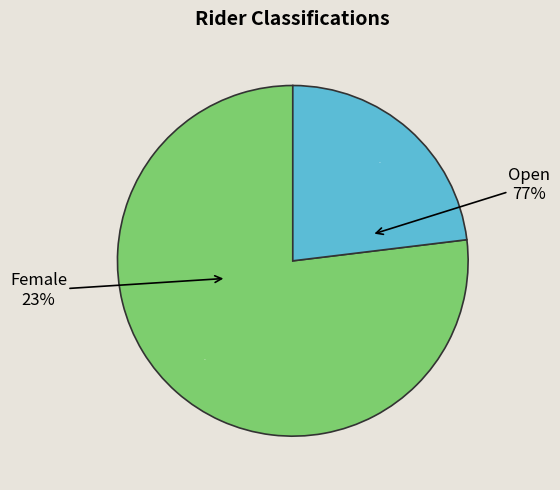

How many slices are in this pie chart?

2